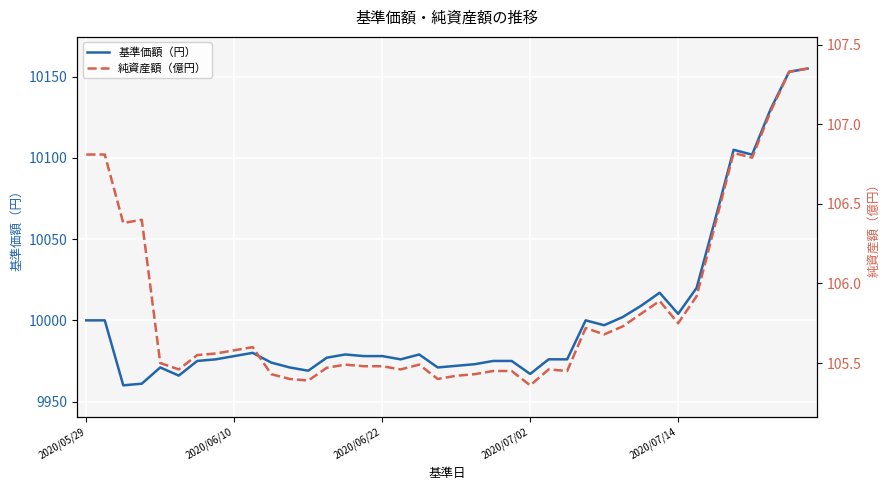

True or false: 純資産額（億円） and 基準価額（円） intersect in this chart.

False